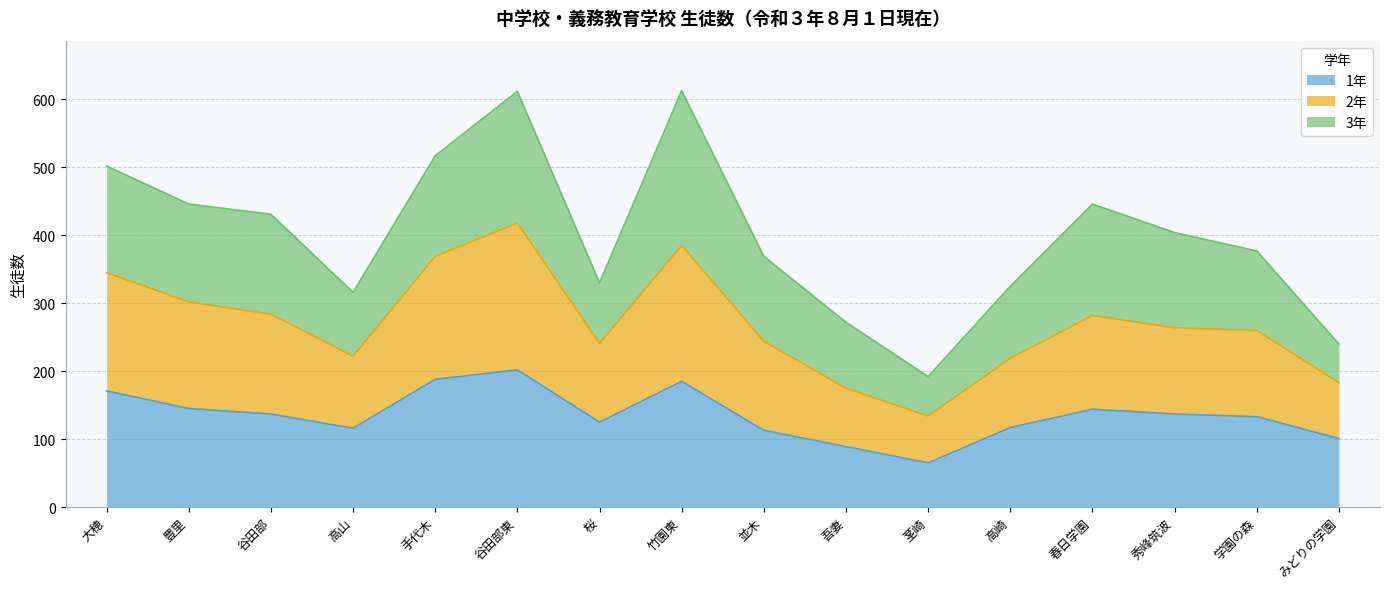

What is the value of the 1年 point at the 12th from the left?

117